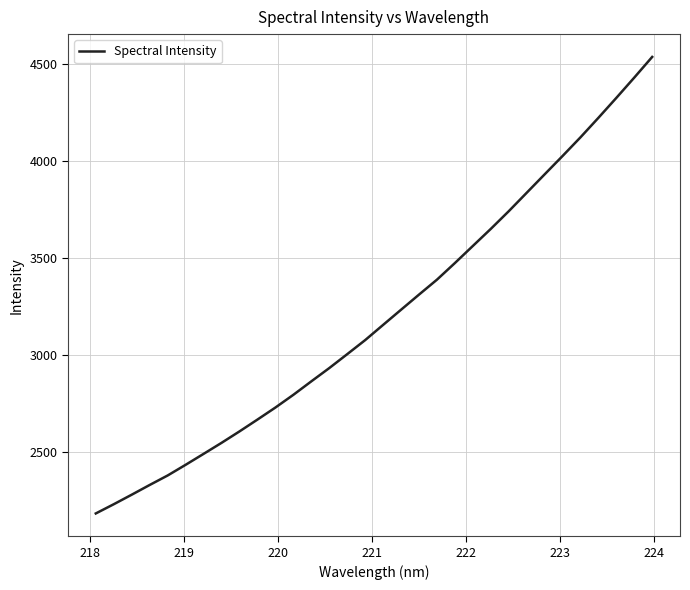

What is the greatest value displayed?

4534.8